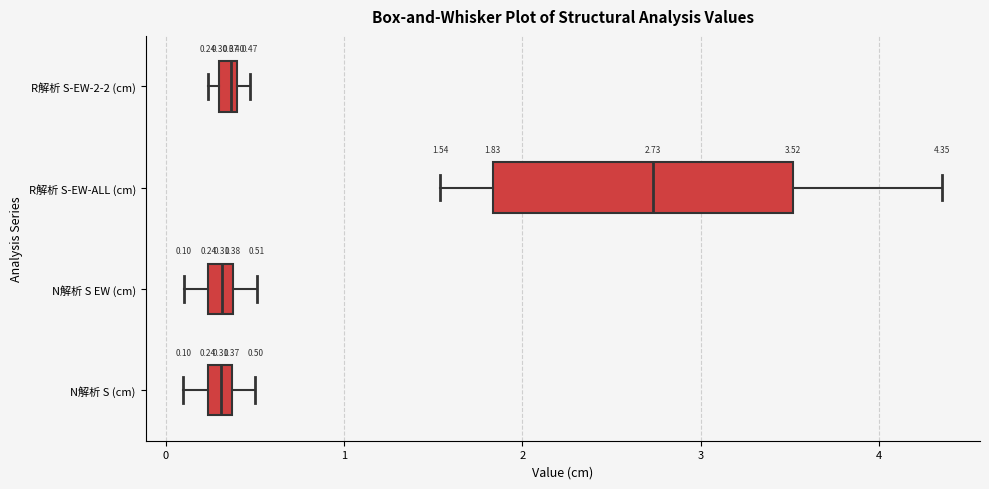

Comparing the boxes themselves (not the whiskers), which one is the widest?

R解析 S-EW-ALL (cm)